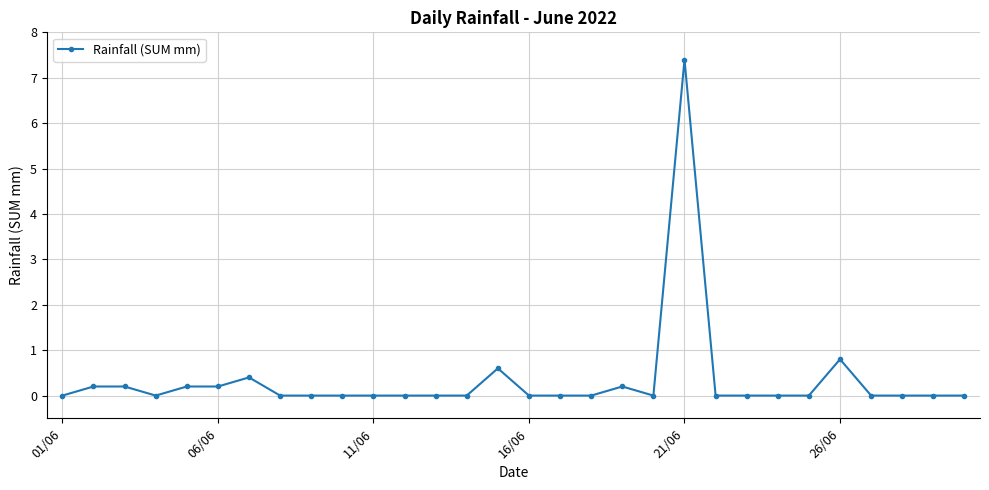

What is the greatest value displayed?

7.4